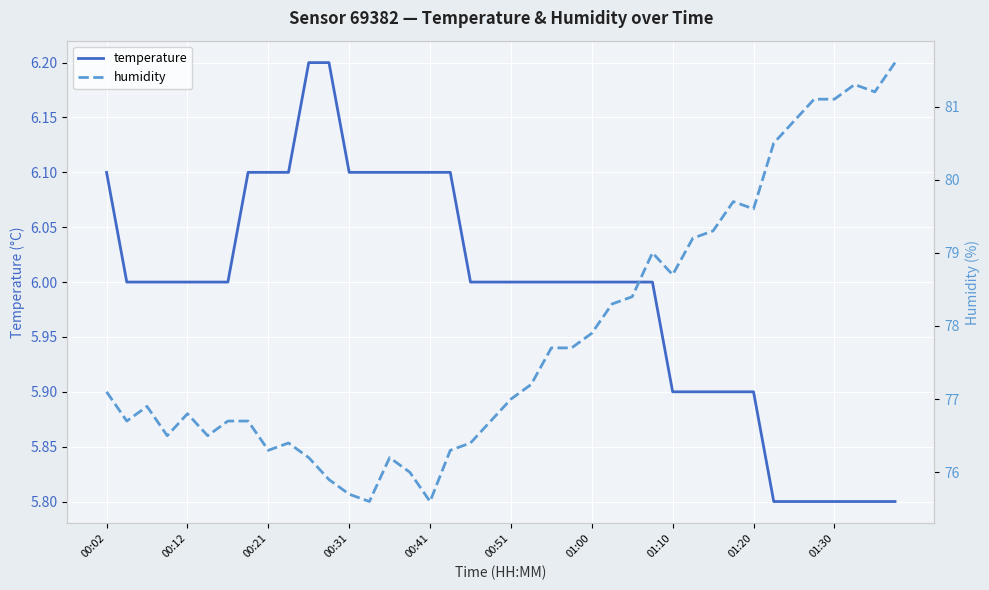

True or false: temperature and humidity cross at least once.

False